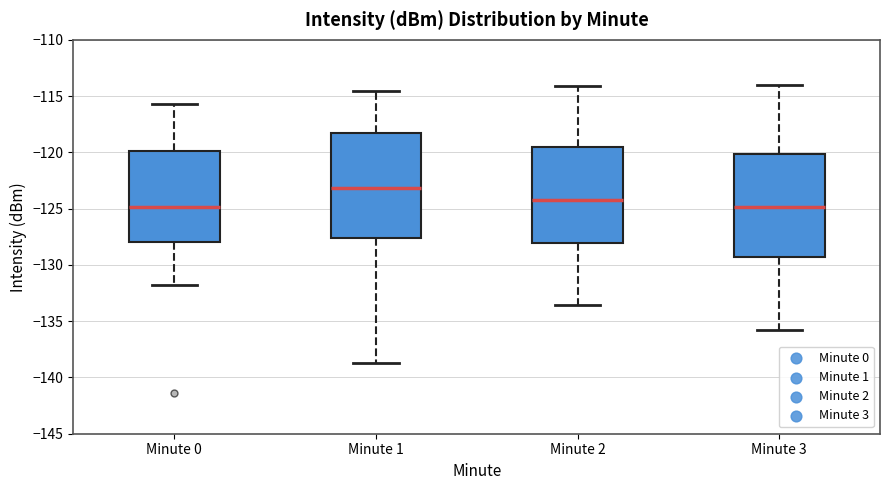

Reading left to right, read every box against the y-axis: the position of its median line, the range the box covers, and the ends of its whiskers. The values are not printed on the chart, so give them approximately, as read against the axis.

Minute 0: median -125.0, box -128.0 to -120.0, whiskers -132.0 to -115.5
Minute 1: median -123.0, box -127.5 to -118.5, whiskers -138.5 to -114.5
Minute 2: median -124.0, box -128.0 to -119.5, whiskers -133.5 to -114.0
Minute 3: median -125.0, box -129.5 to -120.0, whiskers -136.0 to -114.0